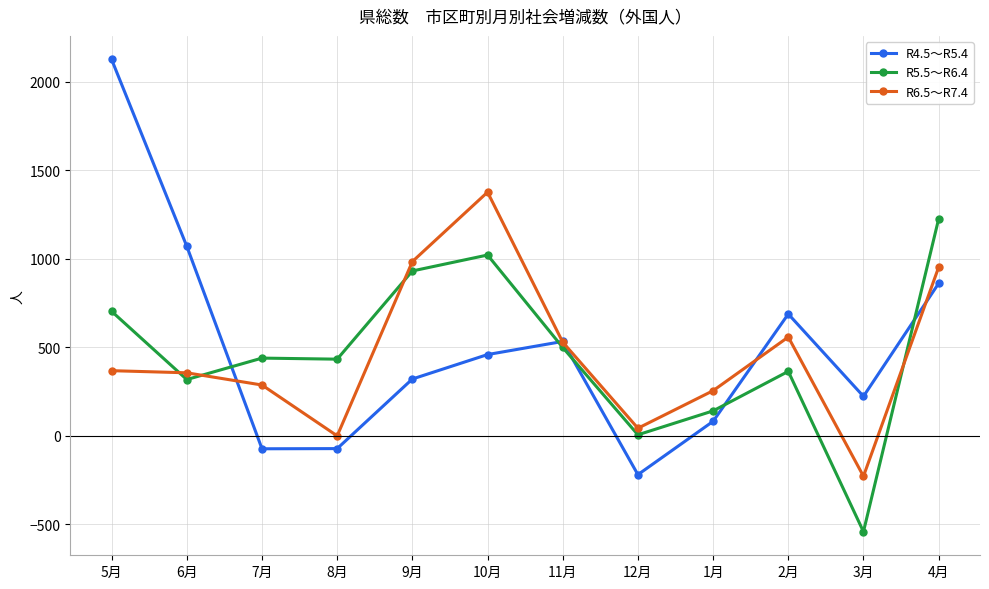

Is it true that R4.5～R5.4 equals 1070 at 6月?

True